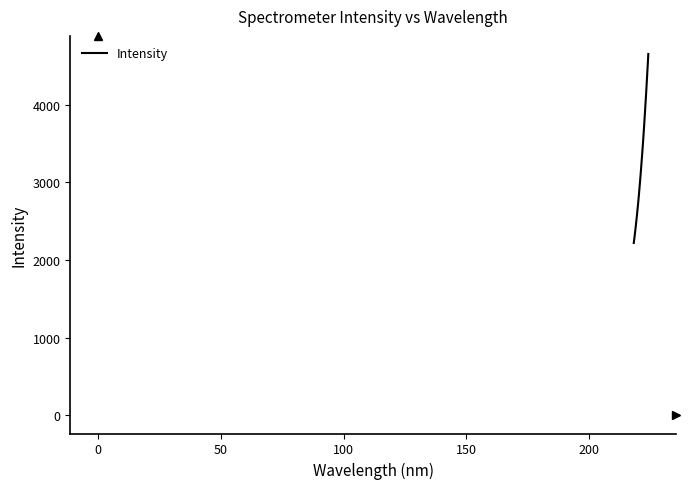

What is the greatest value displayed?

4652.8